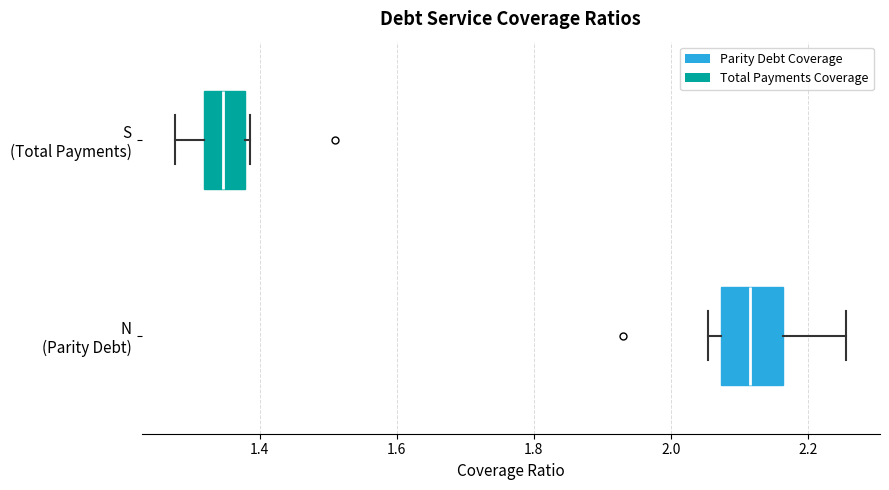

Where is the left edge of the box for N (Parity Debt) on the x-axis? The values are not printed on the chart, so give them approximately, as read against the axis.

2.08